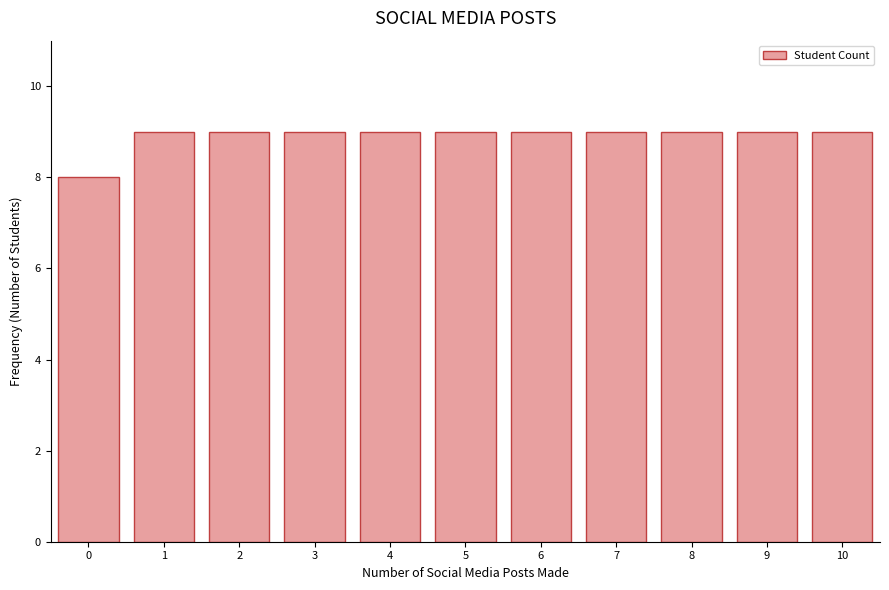

Reading left to right, what are all the values shown in this chart?

8	9	9	9	9	9	9	9	9	9	9